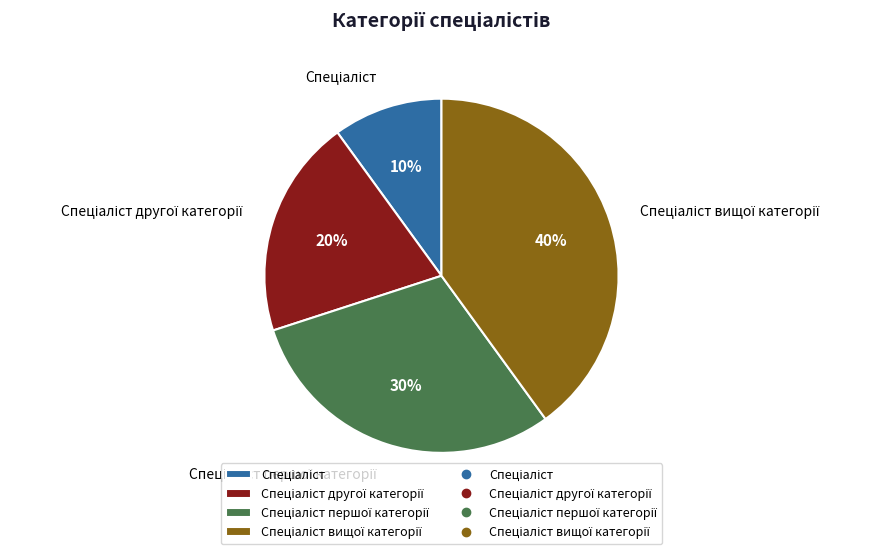

To the nearest percent, what is the difference between the largest and smallest slice percentages?

30%